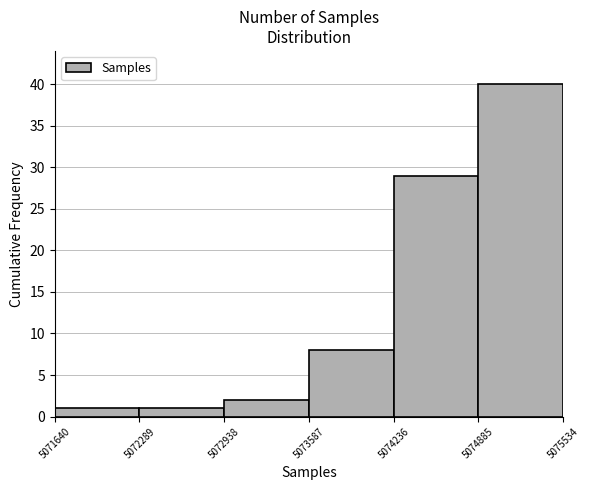

Reading left to right, transcribe this chart: for each bar, give the range it covers on the x-axis and its height. The values are not printed on the chart, so give them approximately, as read against the axis.

5071640 to 5072289: 1
5072289 to 5072938: 1
5072938 to 5073587: 2
5073587 to 5074236: 8
5074236 to 5074885: 29
5074885 to 5075534: 40